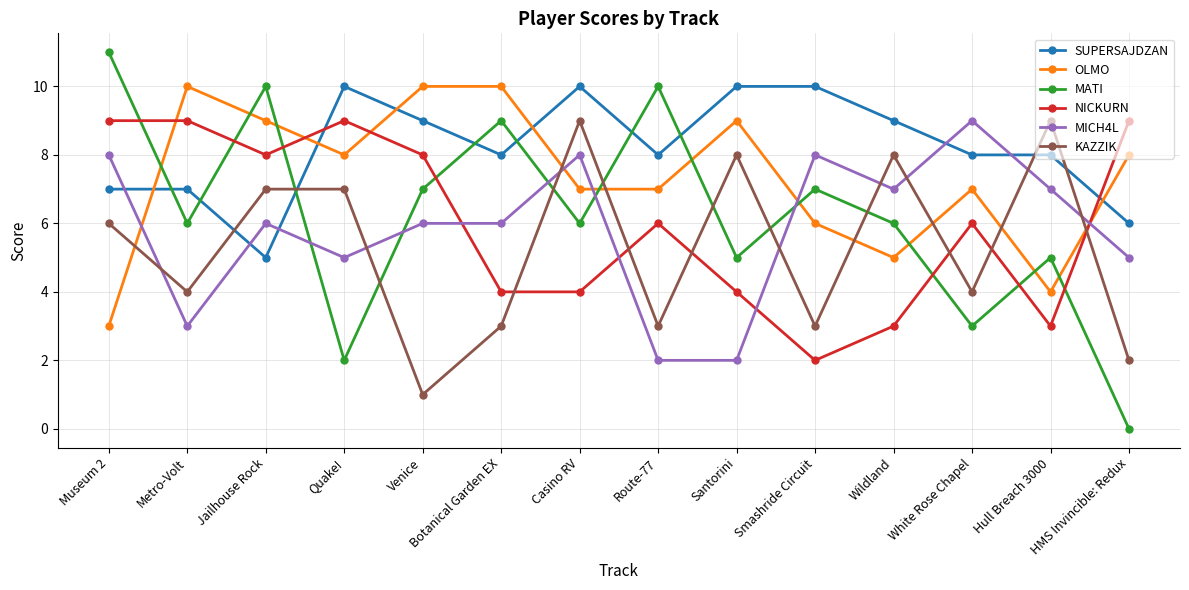

At how many categories does at least one series exceed 6?

14